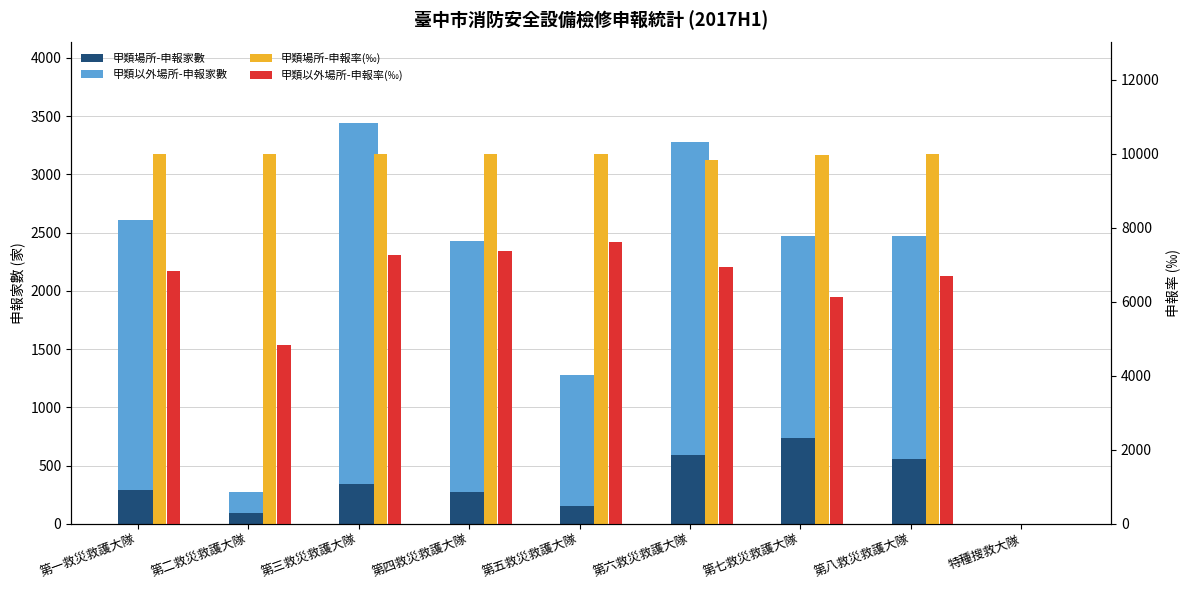

How many groups of bars are there?

9